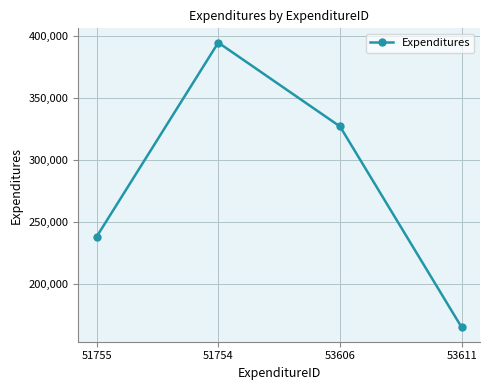

The chart shows a value of 327151 at 53606. True or false?

True